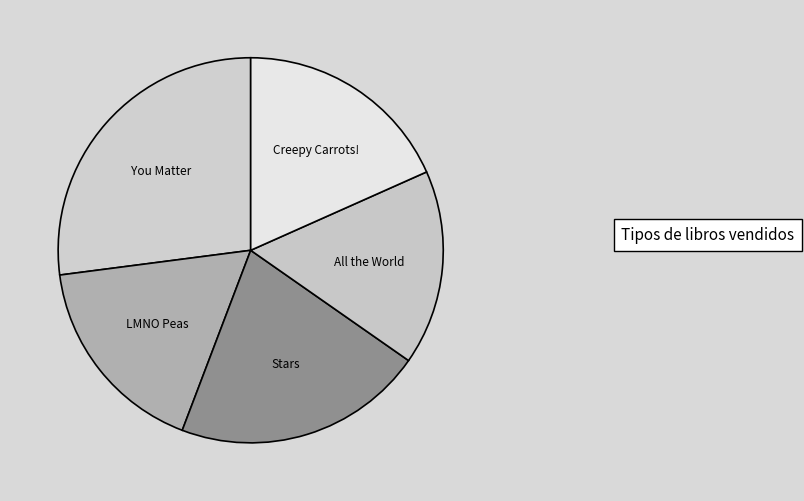

Which slice is the largest?

You Matter